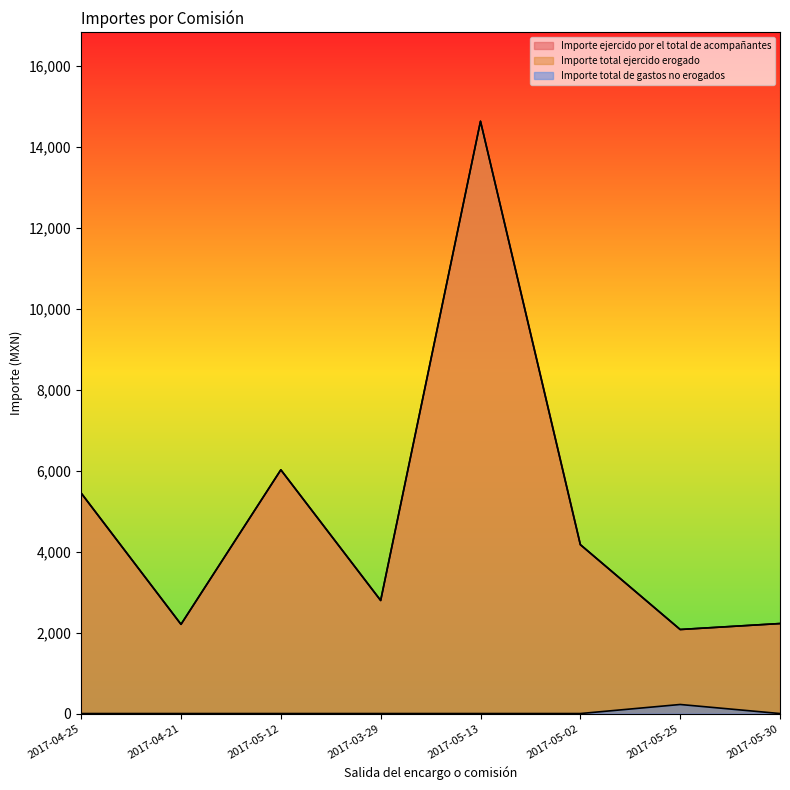

What is the sum of all Importe ejercido por el total de acompañantes values?

39567.1